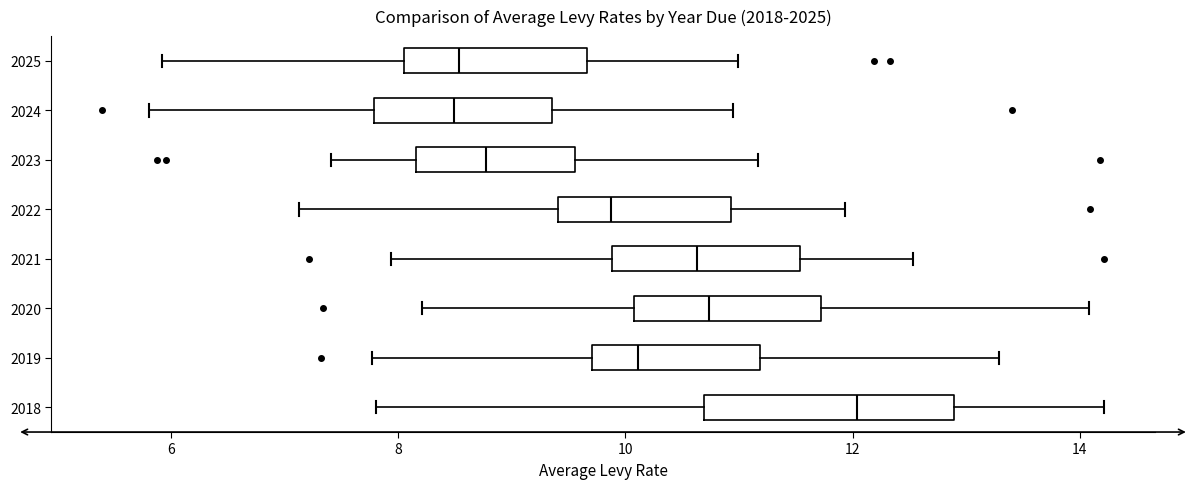

Reading bottom to top, transcribe this box plot: for each box, give where its median line is, the range the box spans, and where its two whiskers end, as read against the x-axis. The values are not printed on the chart, so give them approximately, as read against the axis.

2018: median 12.0, box 10.6 to 12.8, whiskers 7.8 to 14.2
2019: median 10.2, box 9.8 to 11.2, whiskers 7.8 to 13.2
2020: median 10.8, box 10.0 to 11.8, whiskers 8.2 to 14.0
2021: median 10.6, box 9.8 to 11.6, whiskers 8.0 to 12.6
2022: median 9.8, box 9.4 to 11.0, whiskers 7.2 to 12.0
2023: median 8.8, box 8.2 to 9.6, whiskers 7.4 to 11.2
2024: median 8.4, box 7.8 to 9.4, whiskers 5.8 to 11.0
2025: median 8.6, box 8.0 to 9.6, whiskers 6.0 to 11.0